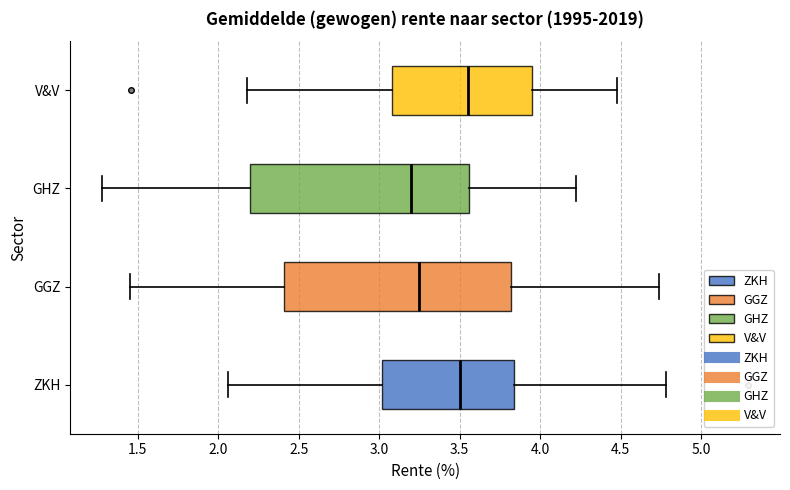

Where is the right edge of the box for GHZ on the x-axis? The values are not printed on the chart, so give them approximately, as read against the axis.

3.55